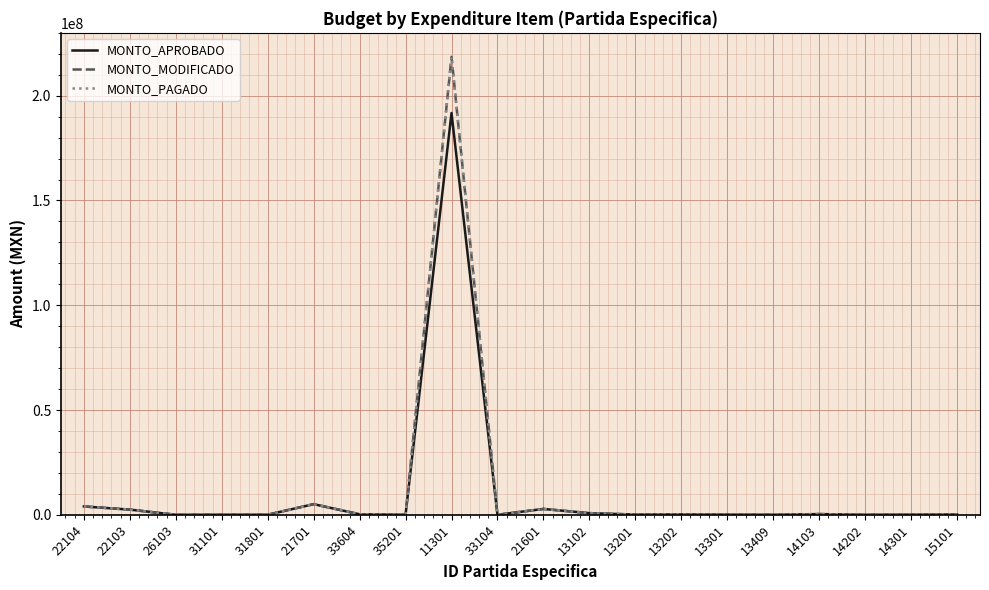

Where is the first local maximum for MONTO_MODIFICADO?

31101